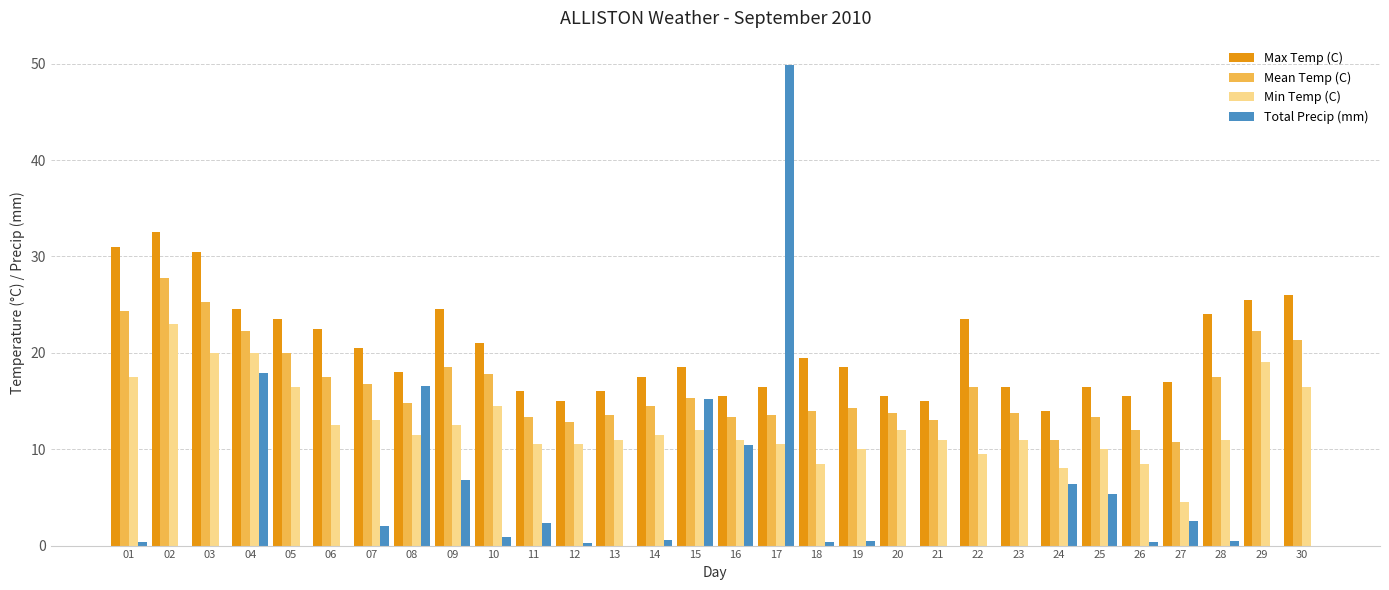

Which label corresponds to the largest value in the chart?

17